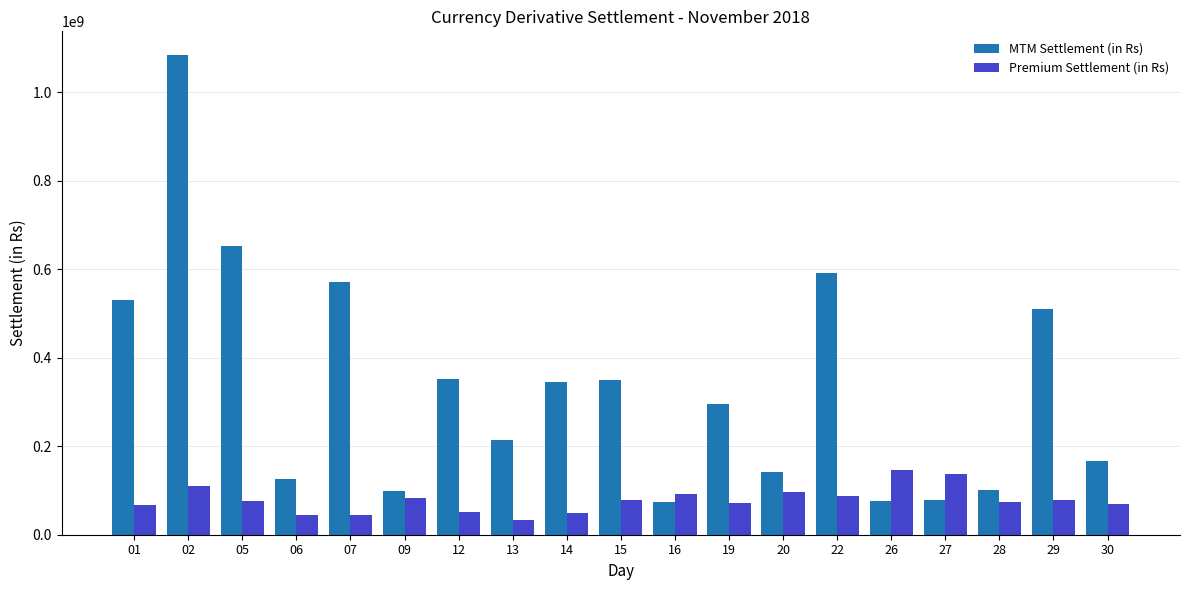

What is the difference between the highest and lowest values at 12?

301623522.5